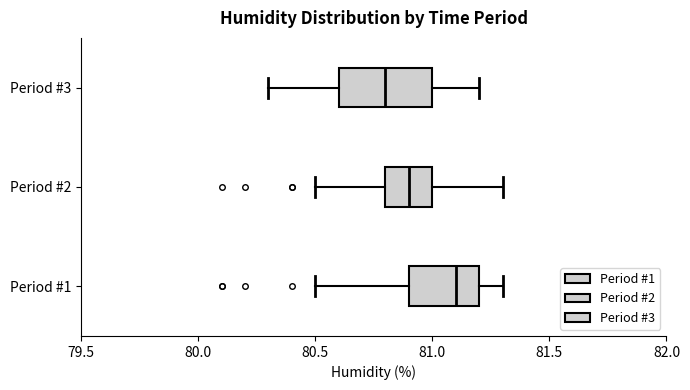

Reading bottom to top, read every box against the x-axis: the position of its median line, the range the box covers, and the ends of its whiskers. The values are not printed on the chart, so give them approximately, as read against the axis.

Period #1: median 81.1, box 80.9 to 81.2, whiskers 80.5 to 81.3
Period #2: median 80.9, box 80.8 to 81.0, whiskers 80.5 to 81.3
Period #3: median 80.8, box 80.6 to 81.0, whiskers 80.3 to 81.2